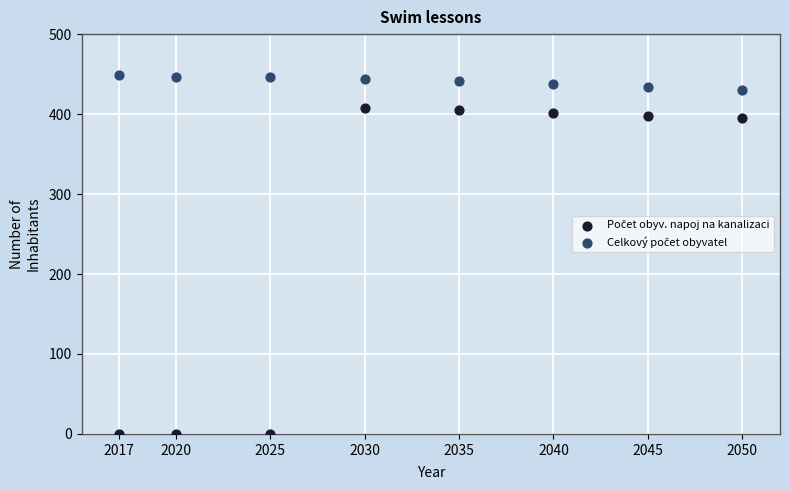

What is the X range (max minus min) for the scatter plot?

33